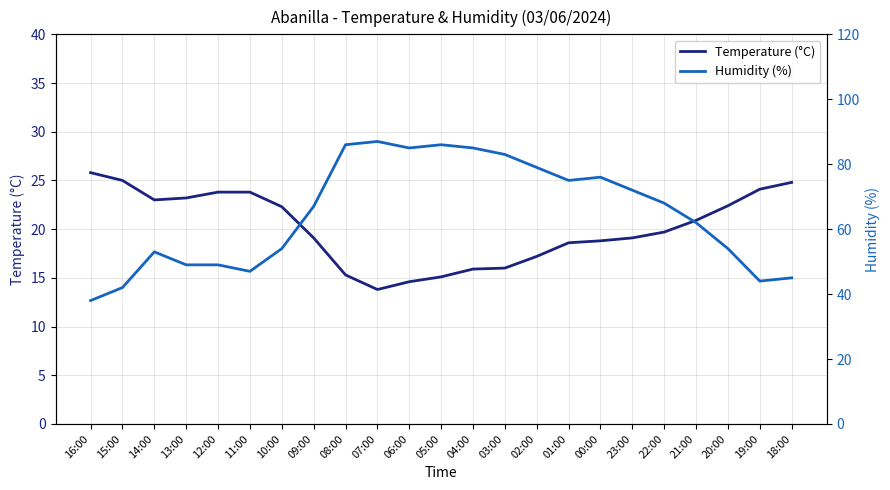

Is it true that Humidity (%) equals 49.0 at 13:00?

True